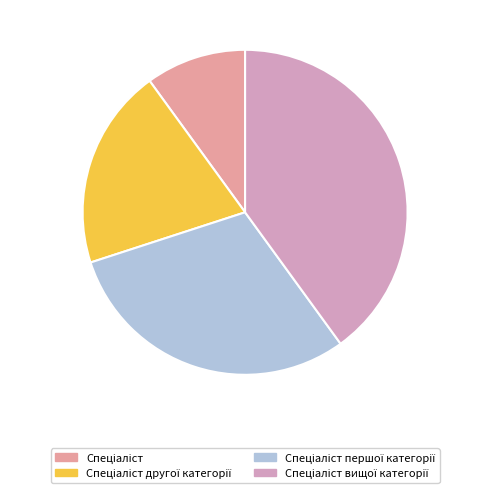

How many slices are in this pie chart?

4